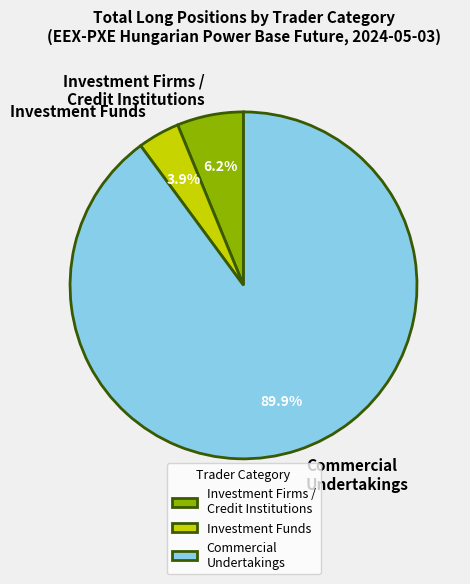

How many slices are in this pie chart?

3